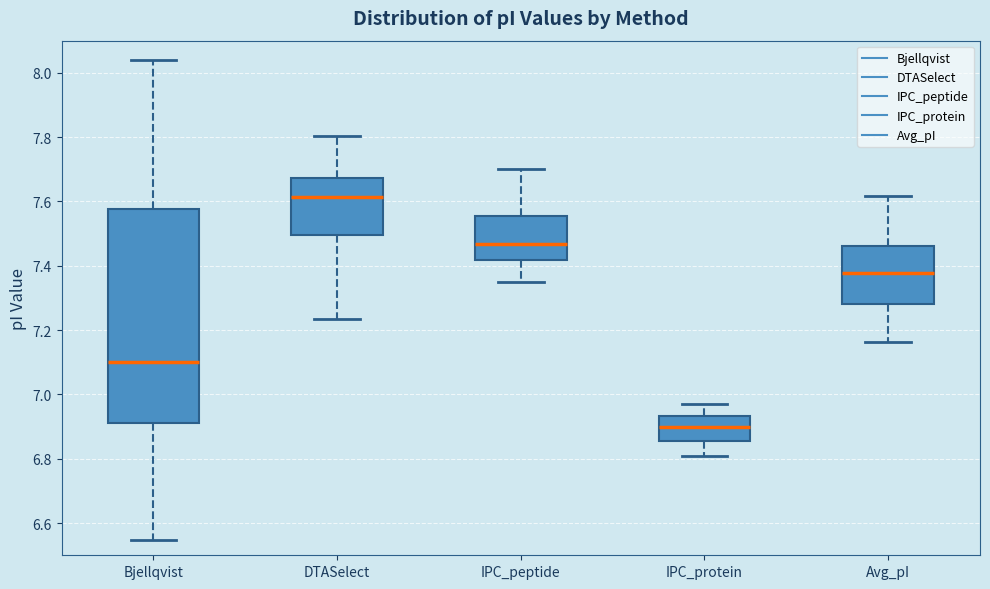

Which box is the tallest, from its lower edge to its upper edge?

Bjellqvist